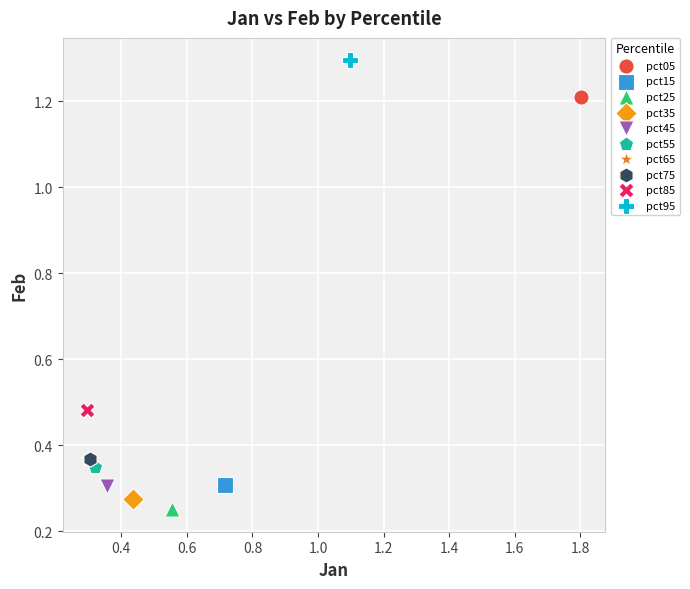

Which series contains the highest Y value?

pct95